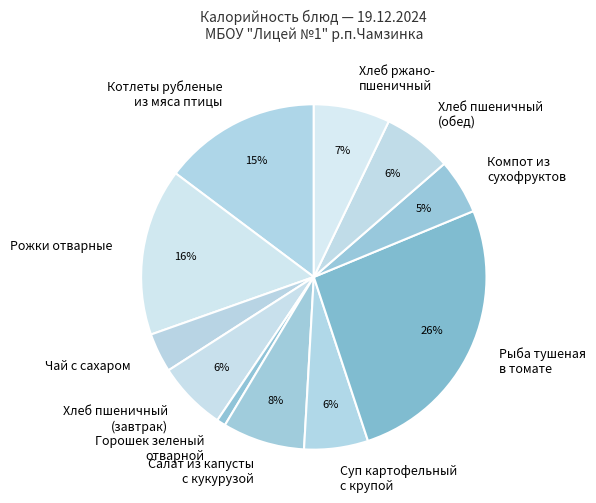

Between Чай с сахаром and Хлеб пшеничный (завтрак), which is larger?

Хлеб пшеничный (завтрак)